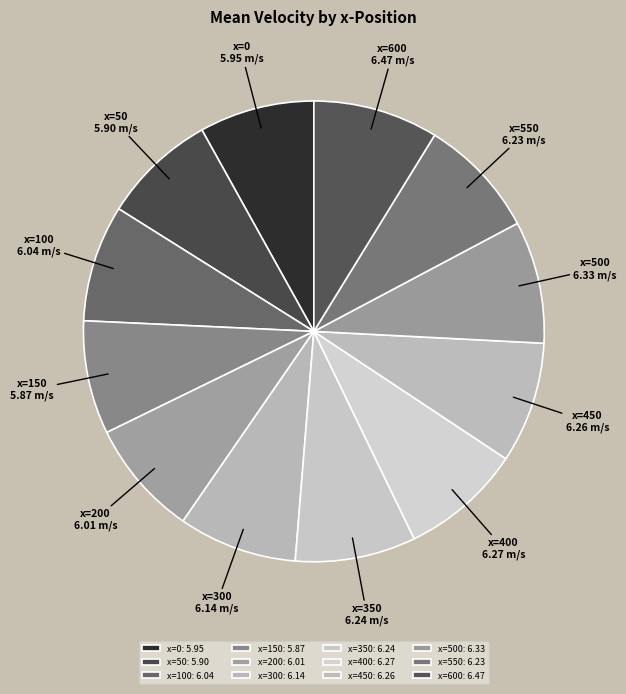

How many slices are in this pie chart?

12